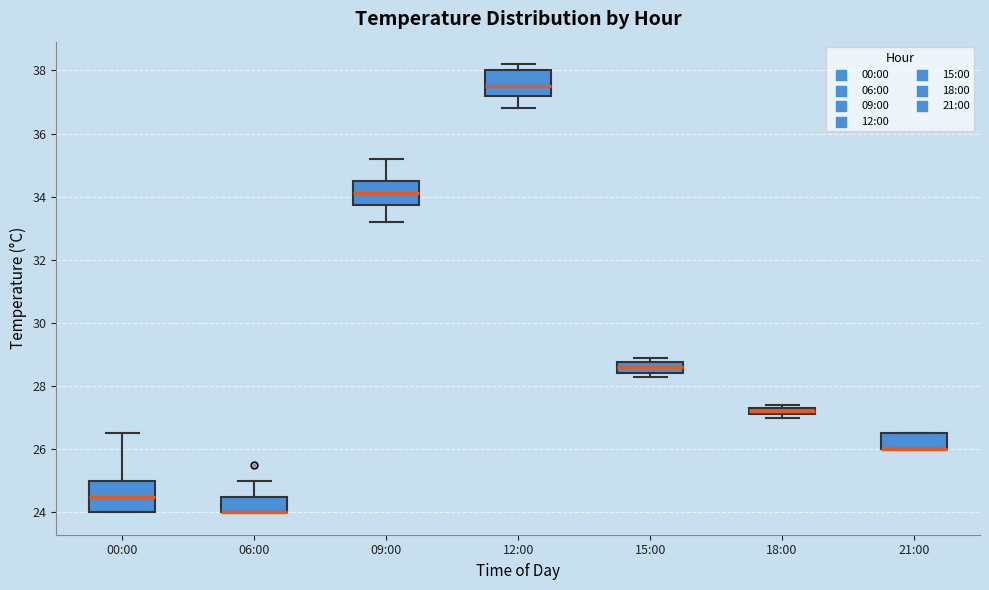

Comparing the boxes themselves (not the whiskers), which one is the tallest?

00:00